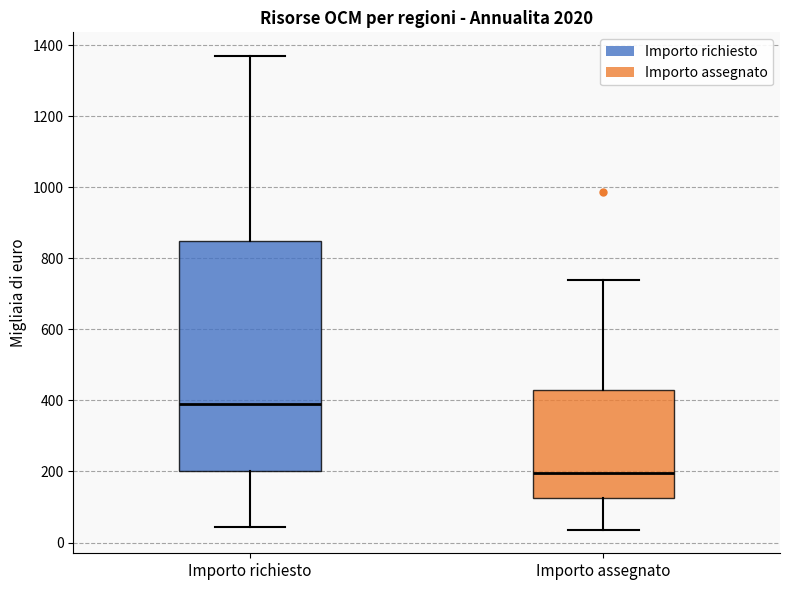

Which box has the lowest median line?

Importo assegnato